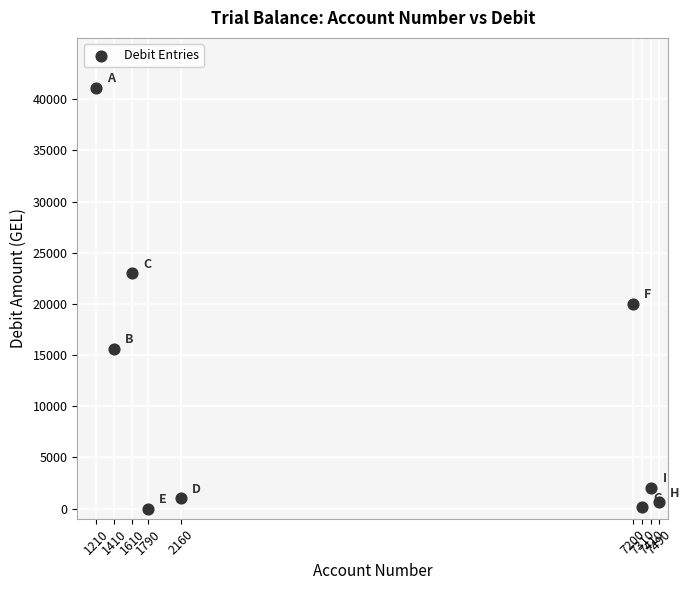

What Y value in the scatter plot is closest to 20550?

20000